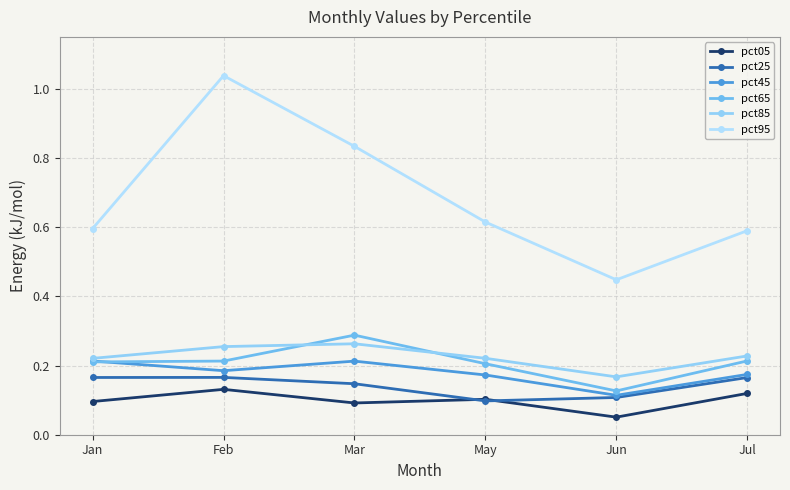

True or false: pct85 and pct45 cross at least once.

False